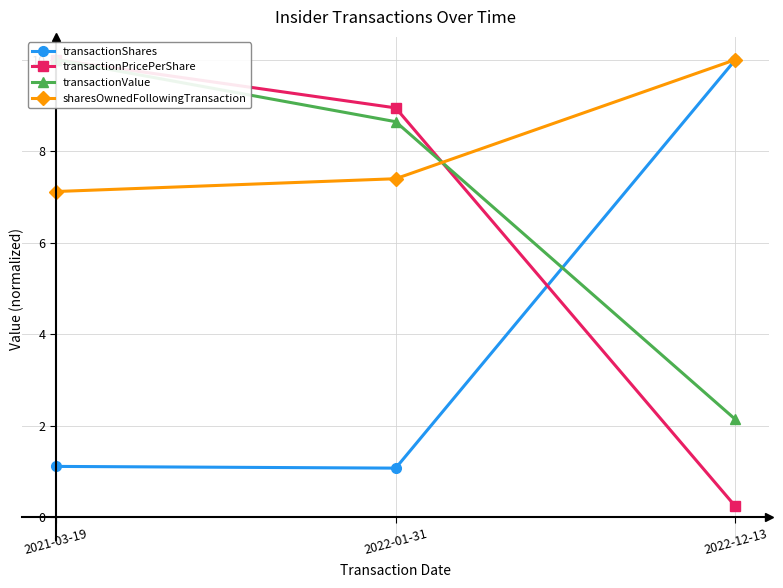

At 2022-01-31, list the series in order from smallest to largest.

transactionShares, sharesOwnedFollowingTransaction, transactionValue, transactionPricePerShare